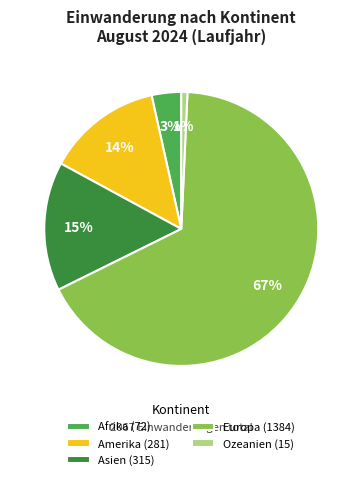

How many segments does this pie chart have?

5